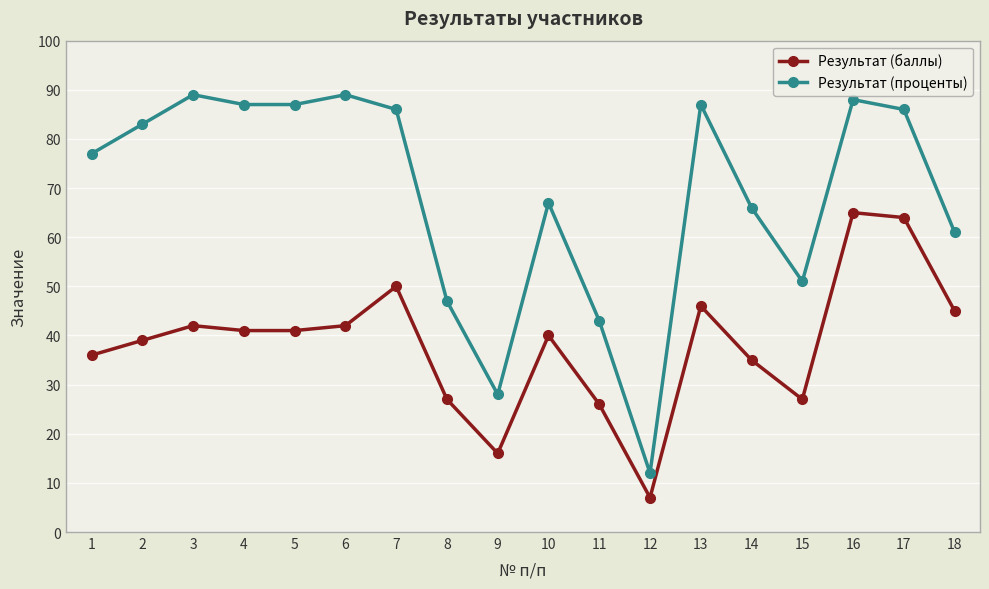

What is the maximum value shown in the chart?

89